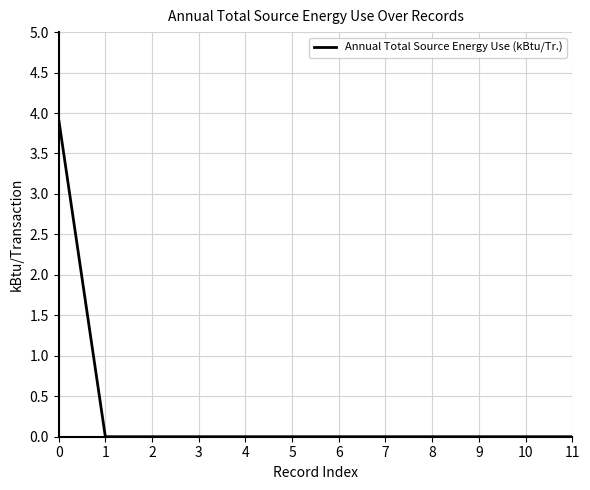

What is the change in value from 0 to 3?

-3.9